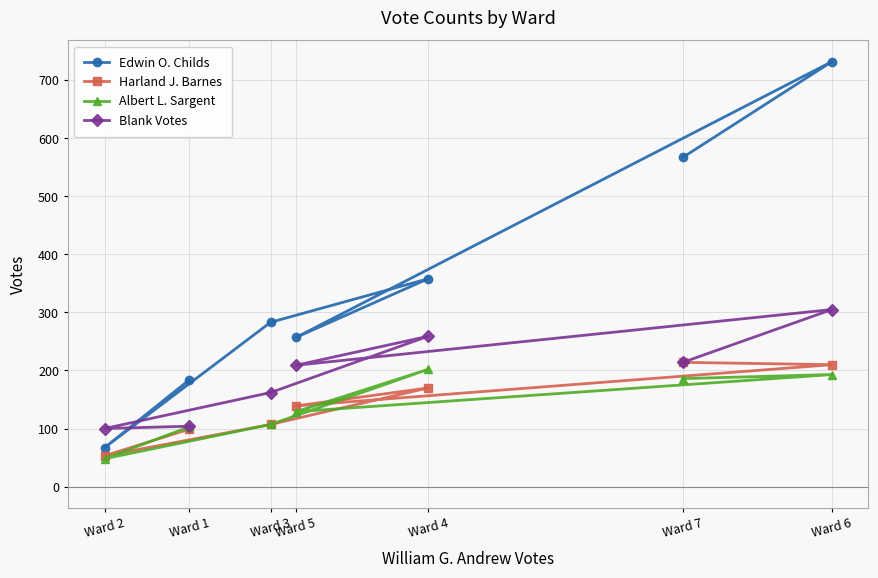

Count the number of categories in the chart.

7